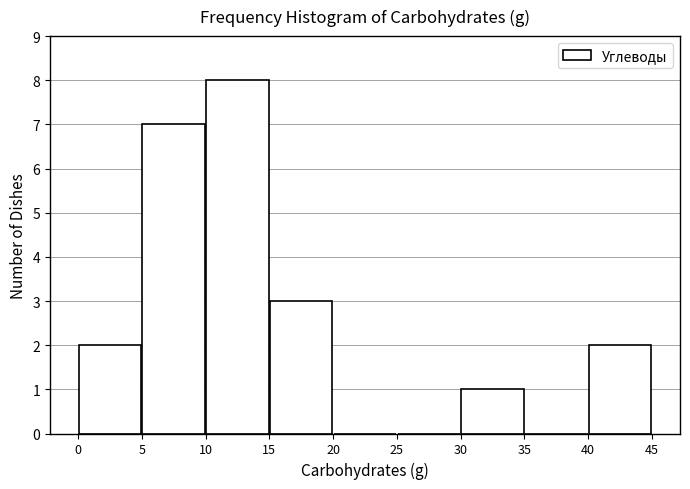

Reading left to right, transcribe this chart: for each bar, give the range it covers on the x-axis and its height. The values are not printed on the chart, so give them approximately, as read against the axis.

0 to 5: 2
5 to 10: 7
10 to 15: 8
15 to 20: 3
20 to 25: 0
25 to 30: 0
30 to 35: 1
35 to 40: 0
40 to 45: 2